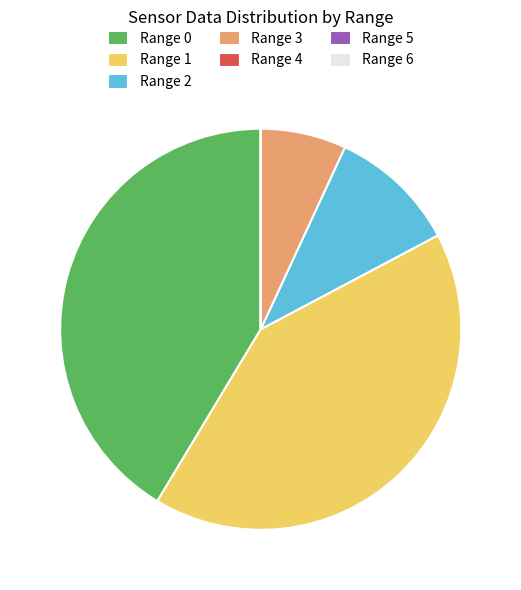

Is there any slice that represents more than half of the pie?

No